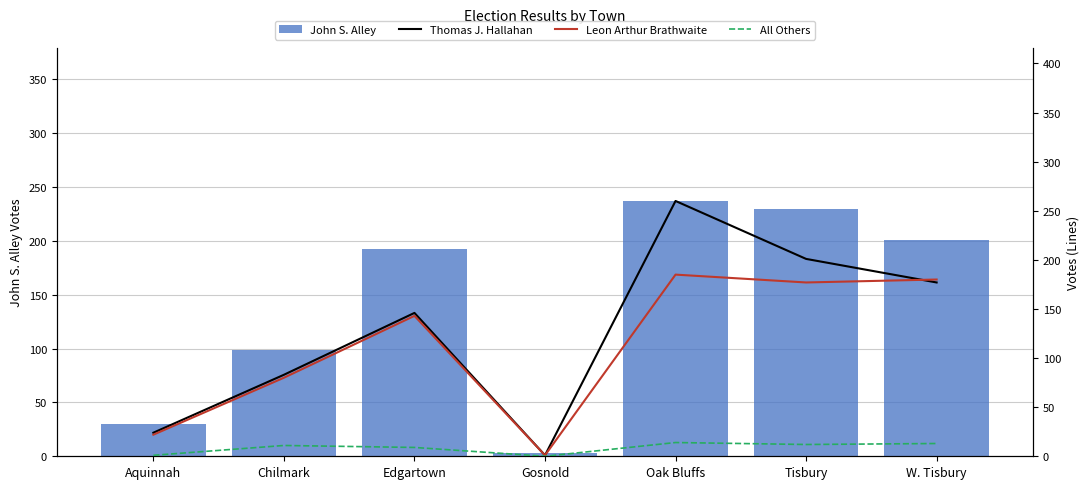

Between W. Tisbury and Oak Bluffs, which is larger?

Oak Bluffs